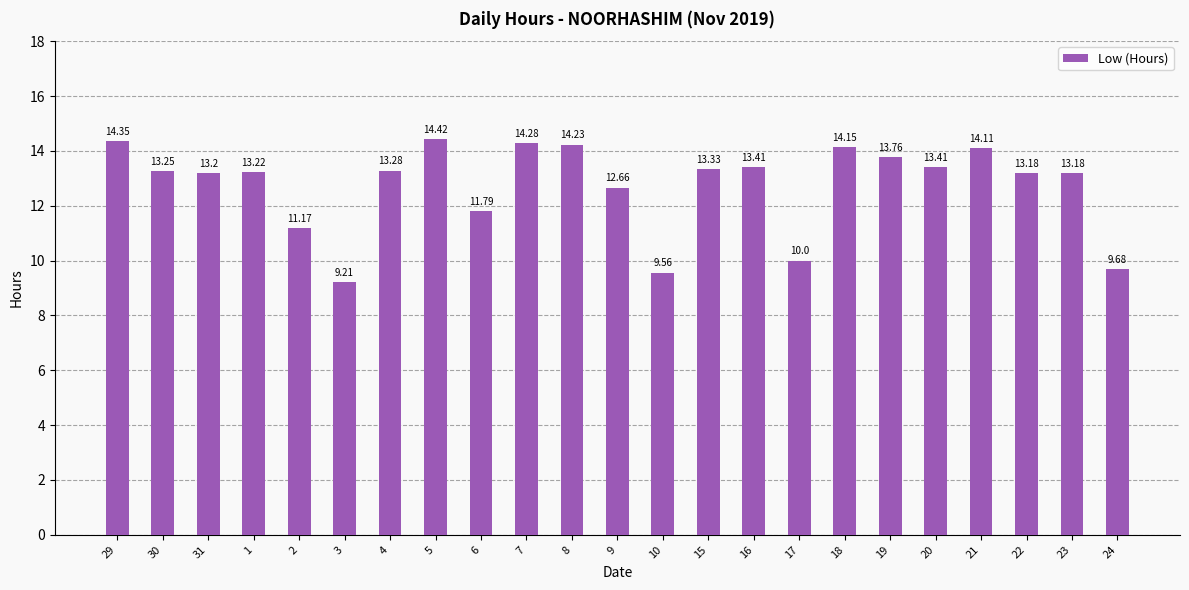

How many data points does each series have?

23